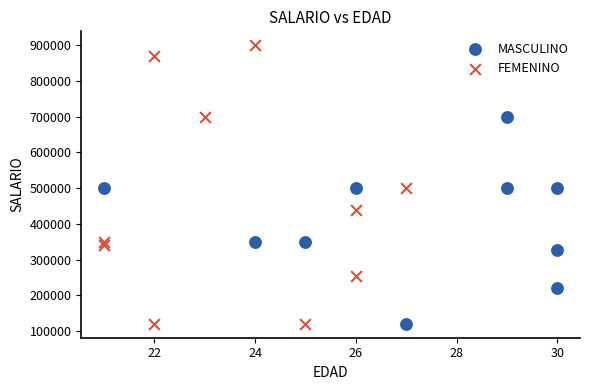

Which series reaches the maximum Y coordinate?

FEMENINO